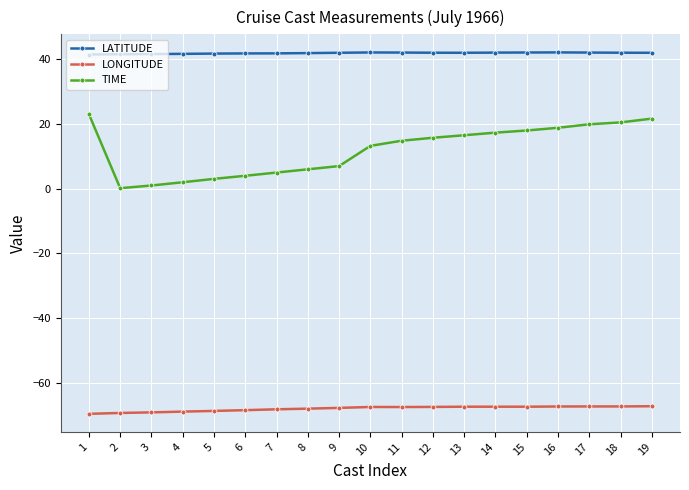

What is the difference between the highest and lowest values at 18?

109.3